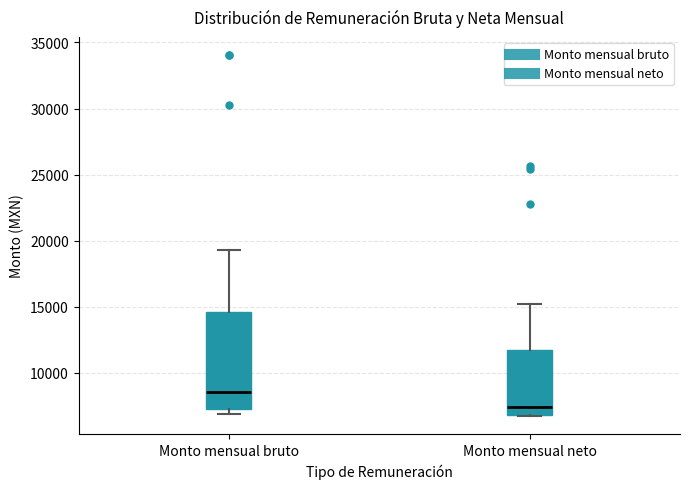

Reading left to right, read every box against the y-axis: the position of its median line, the range the box covers, and the ends of its whiskers. The values are not printed on the chart, so give them approximately, as read against the axis.

Monto mensual bruto: median 8500, box 7500 to 14500, whiskers 7000 to 19500
Monto mensual neto: median 7500, box 7000 to 11500, whiskers 6500 to 15000